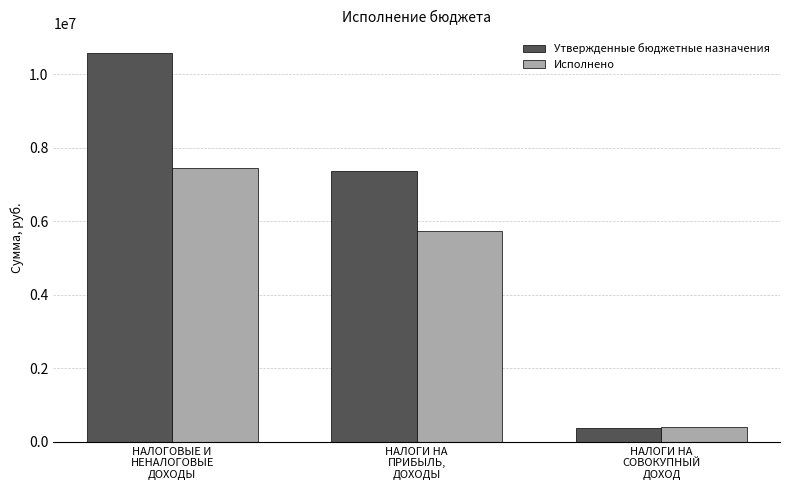

Which series has the largest range (max minus min)?

Утвержденные бюджетные назначения